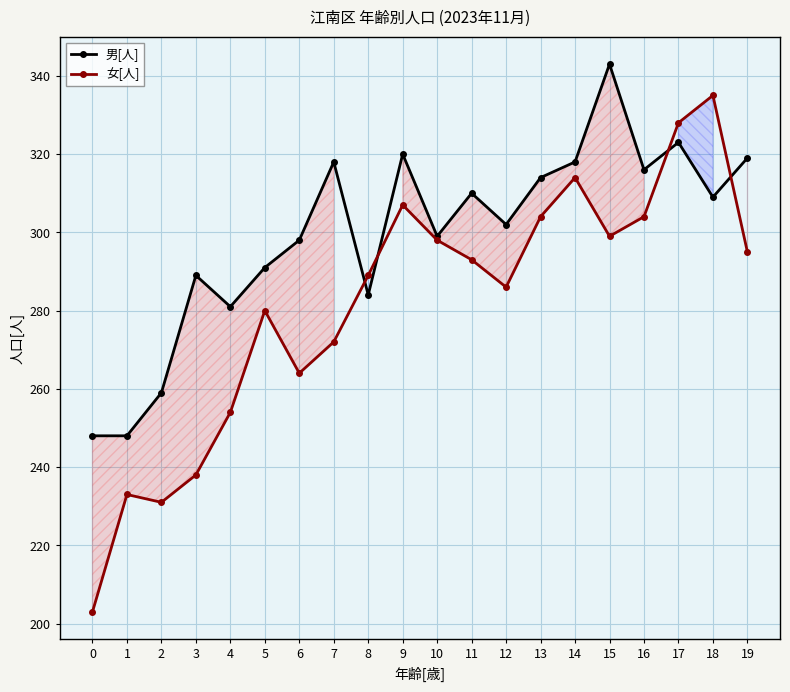

Count the number of data series in this chart.

2